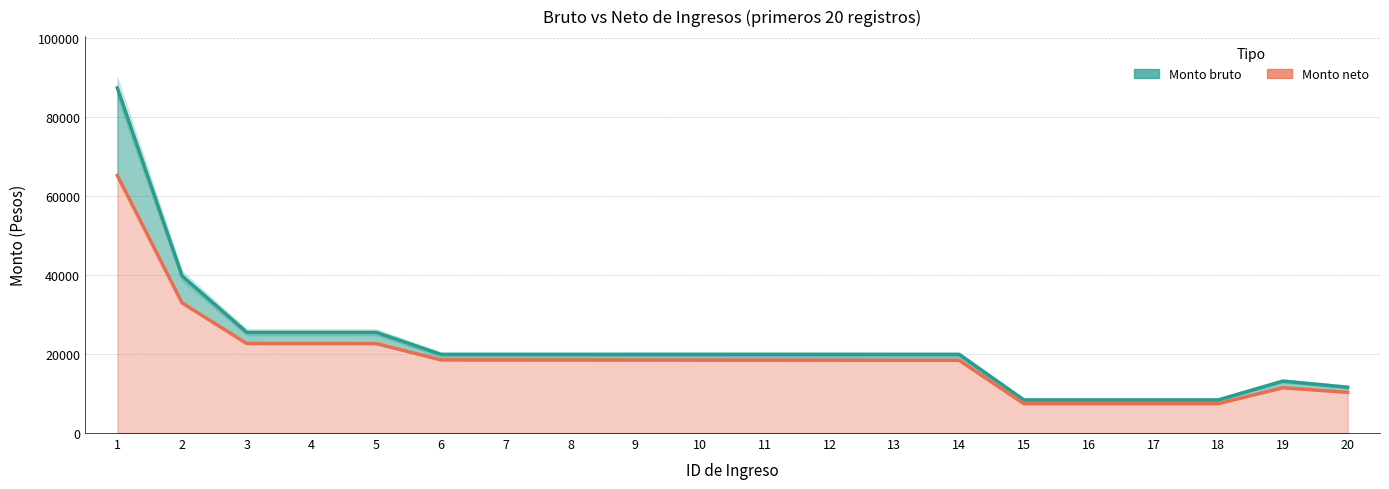

Is it true that Monto bruto equals 20053.0 at 19?

False